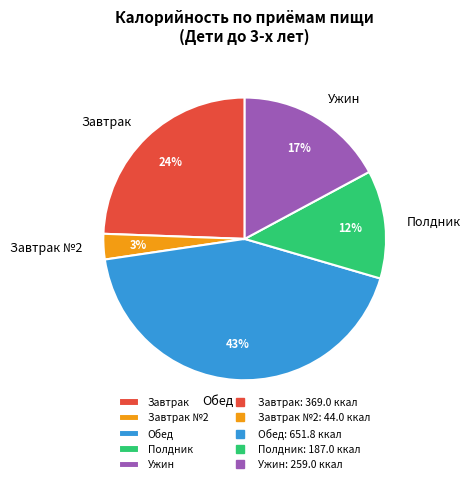

Which category has the biggest portion of the pie?

Обед